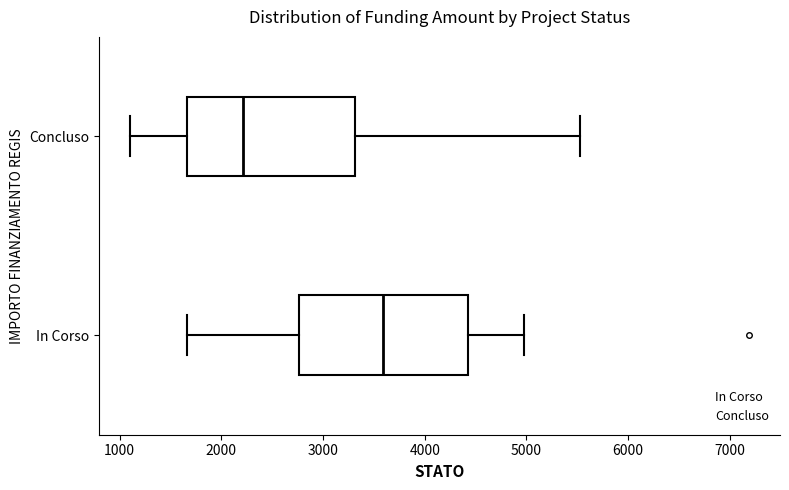

Reading bottom to top, read every box against the x-axis: the position of its median line, the range the box covers, and the ends of its whiskers. The values are not printed on the chart, so give them approximately, as read against the axis.

In Corso: median 3600, box 2800 to 4400, whiskers 1700 to 5000
Concluso: median 2200, box 1700 to 3300, whiskers 1100 to 5500